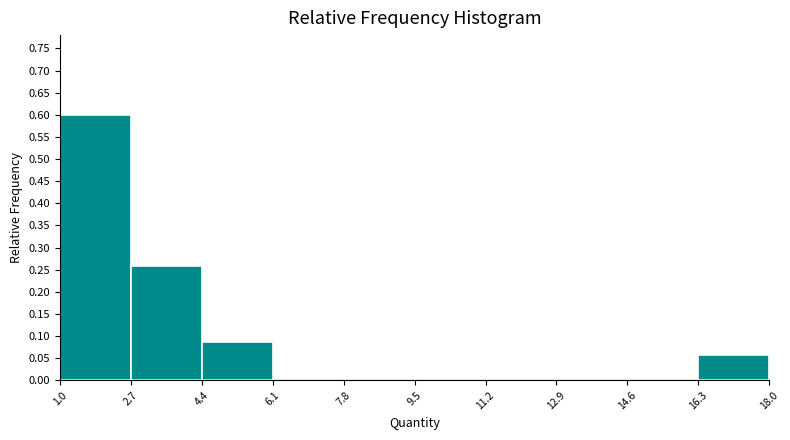

What is the height of the bar covering 4.4 to 6.1 on the x-axis? The values are not printed on the chart, so give them approximately, as read against the axis.

0.085